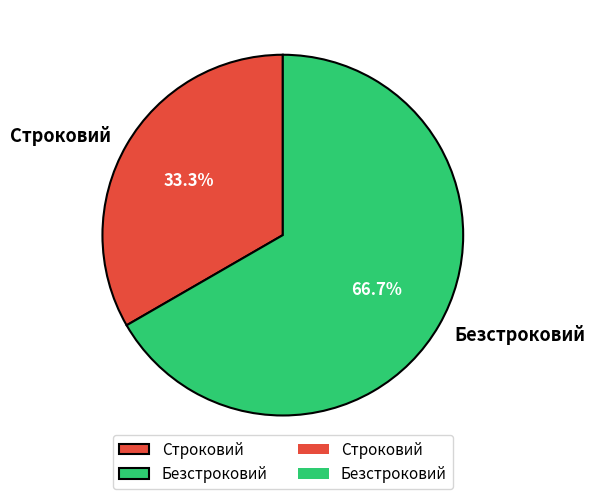

How many slices are in this pie chart?

2